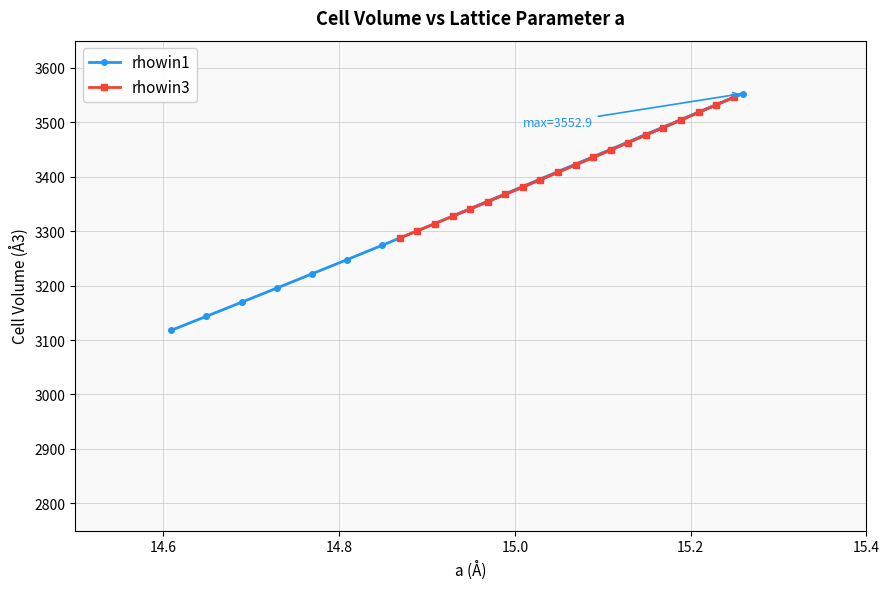

What is the value of the rhowin1 point at the 20th from the left?

3552.9